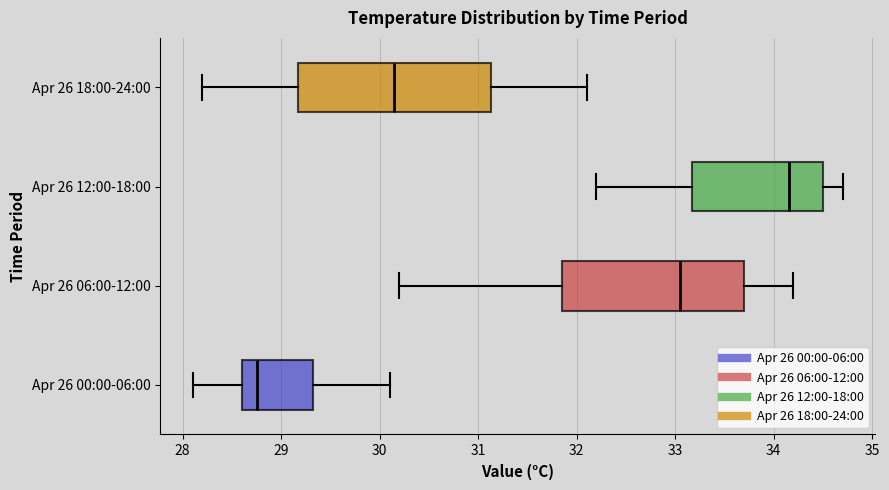

Where is the right edge of the box for Apr 26 18:00-24:00 on the x-axis? The values are not printed on the chart, so give them approximately, as read against the axis.

31.1